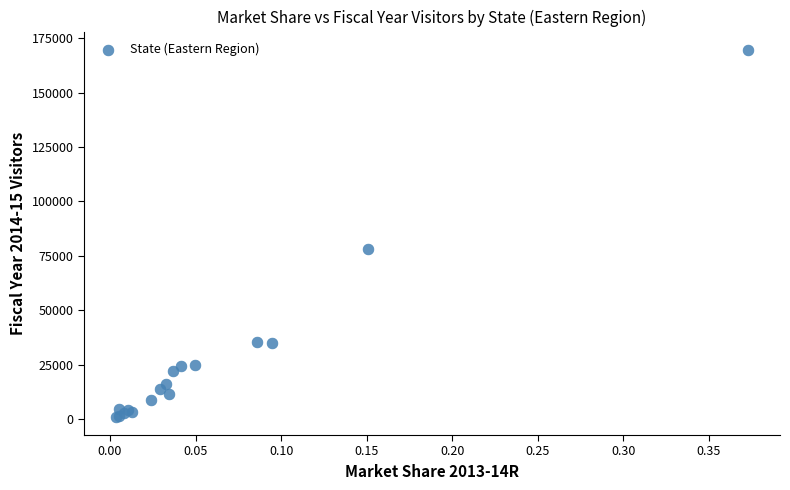

What Y value in the scatter plot is closest to 85389?

78135.9